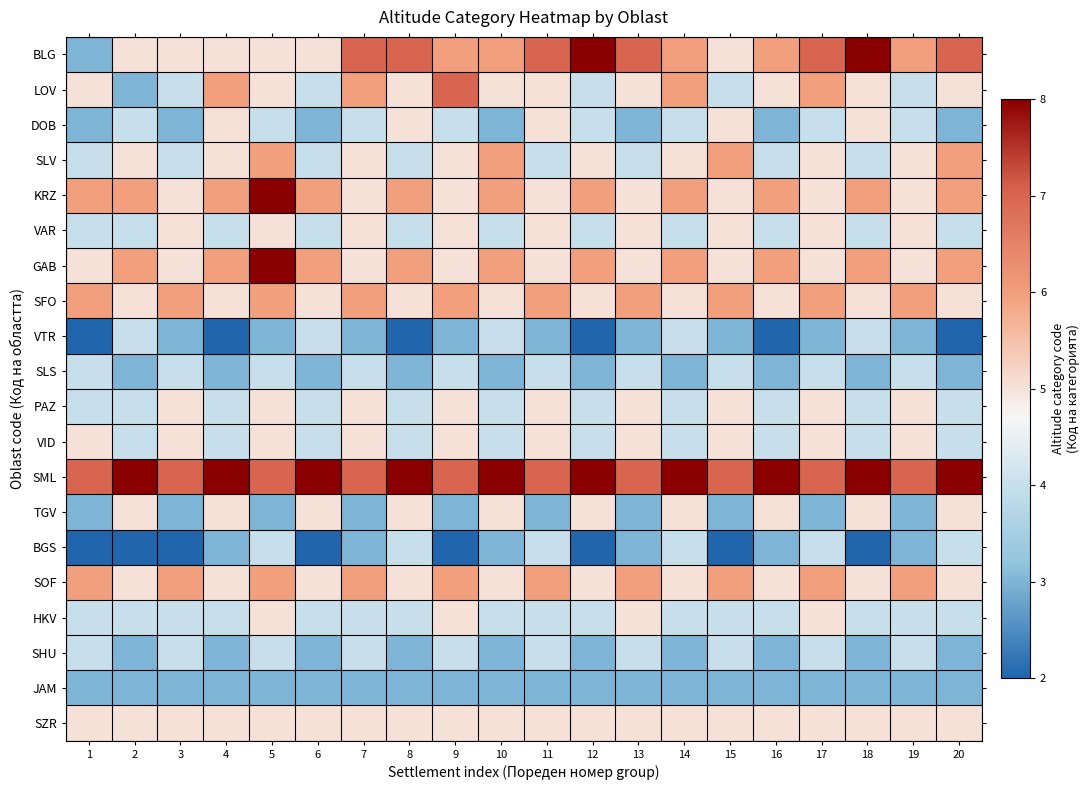

Reading right to left, list all the values displayed in this chart.

BLG: 20=7	19=6	18=8	17=7	16=6	15=5	14=6	13=7	12=8	11=7	10=6	9=6	8=7	7=7	6=5	5=5	4=5	3=5	2=5	1=3
LOV: 20=5	19=4	18=5	17=6	16=5	15=4	14=6	13=5	12=4	11=5	10=5	9=7	8=5	7=6	6=4	5=5	4=6	3=4	2=3	1=5
DOB: 20=3	19=4	18=5	17=4	16=3	15=5	14=4	13=3	12=4	11=5	10=3	9=4	8=5	7=4	6=3	5=4	4=5	3=3	2=4	1=3
SLV: 20=6	19=5	18=4	17=5	16=4	15=6	14=5	13=4	12=5	11=4	10=6	9=5	8=4	7=5	6=4	5=6	4=5	3=4	2=5	1=4
KRZ: 20=6	19=5	18=6	17=5	16=6	15=5	14=6	13=5	12=6	11=5	10=6	9=5	8=6	7=5	6=6	5=8	4=6	3=5	2=6	1=6
VAR: 20=4	19=5	18=4	17=5	16=4	15=5	14=4	13=5	12=4	11=5	10=4	9=5	8=4	7=5	6=4	5=5	4=4	3=5	2=4	1=4
GAB: 20=6	19=5	18=6	17=5	16=6	15=5	14=6	13=5	12=6	11=5	10=6	9=5	8=6	7=5	6=6	5=8	4=6	3=5	2=6	1=5
SFO: 20=5	19=6	18=5	17=6	16=5	15=6	14=5	13=6	12=5	11=6	10=5	9=6	8=5	7=6	6=5	5=6	4=5	3=6	2=5	1=6
VTR: 20=2	19=3	18=4	17=3	16=2	15=3	14=4	13=3	12=2	11=3	10=4	9=3	8=2	7=3	6=4	5=3	4=2	3=3	2=4	1=2
SLS: 20=3	19=4	18=3	17=4	16=3	15=4	14=3	13=4	12=3	11=4	10=3	9=4	8=3	7=4	6=3	5=4	4=3	3=4	2=3	1=4
PAZ: 20=4	19=5	18=4	17=5	16=4	15=5	14=4	13=5	12=4	11=5	10=4	9=5	8=4	7=5	6=4	5=5	4=4	3=5	2=4	1=4
VID: 20=4	19=5	18=4	17=5	16=4	15=5	14=4	13=5	12=4	11=5	10=4	9=5	8=4	7=5	6=4	5=5	4=4	3=5	2=4	1=5
SML: 20=8	19=7	18=8	17=7	16=8	15=7	14=8	13=7	12=8	11=7	10=8	9=7	8=8	7=7	6=8	5=7	4=8	3=7	2=8	1=7
TGV: 20=5	19=3	18=5	17=3	16=5	15=3	14=5	13=3	12=5	11=3	10=5	9=3	8=5	7=3	6=5	5=3	4=5	3=3	2=5	1=3
BGS: 20=4	19=3	18=2	17=4	16=3	15=2	14=4	13=3	12=2	11=4	10=3	9=2	8=4	7=3	6=2	5=4	4=3	3=2	2=2	1=2
SOF: 20=5	19=6	18=5	17=6	16=5	15=6	14=5	13=6	12=5	11=6	10=5	9=6	8=5	7=6	6=5	5=6	4=5	3=6	2=5	1=6
HKV: 20=4	19=4	18=4	17=5	16=4	15=4	14=4	13=5	12=4	11=4	10=4	9=5	8=4	7=4	6=4	5=5	4=4	3=4	2=4	1=4
SHU: 20=3	19=4	18=3	17=4	16=3	15=4	14=3	13=4	12=3	11=4	10=3	9=4	8=3	7=4	6=3	5=4	4=3	3=4	2=3	1=4
JAM: 20=3	19=3	18=3	17=3	16=3	15=3	14=3	13=3	12=3	11=3	10=3	9=3	8=3	7=3	6=3	5=3	4=3	3=3	2=3	1=3
SZR: 20=5	19=5	18=5	17=5	16=5	15=5	14=5	13=5	12=5	11=5	10=5	9=5	8=5	7=5	6=5	5=5	4=5	3=5	2=5	1=5